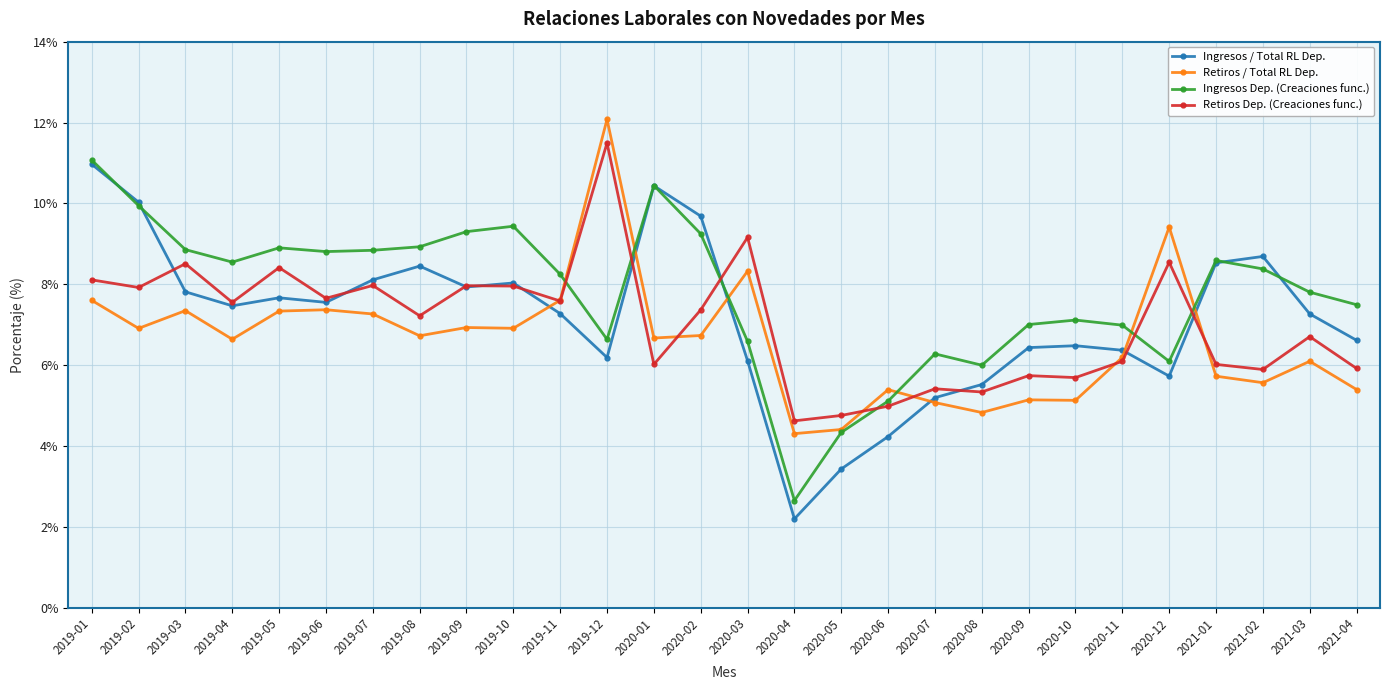

The Ingresos / Total RL Dep. series shows 0.1 at 2019-09. True or false?

False